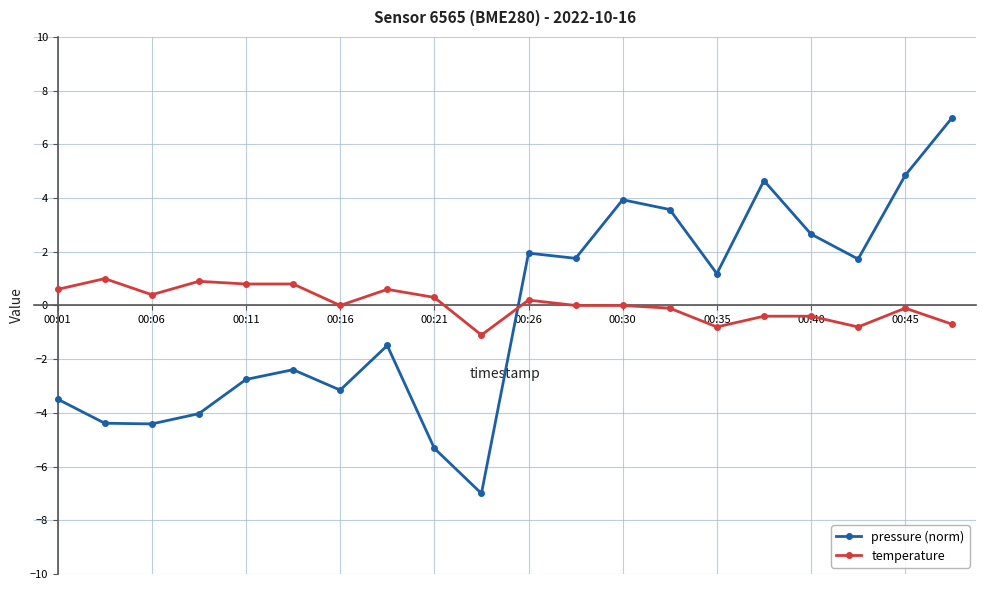

Does the chart have visible grid lines?

Yes